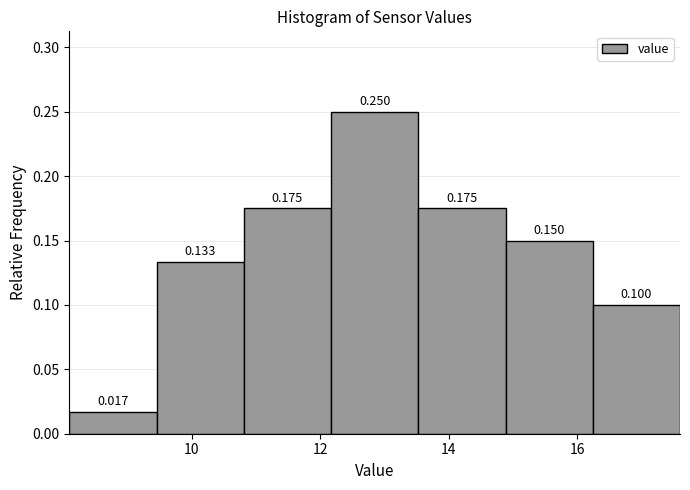

Over which range of the x-axis is the bar tallest?

12.2 to 13.6